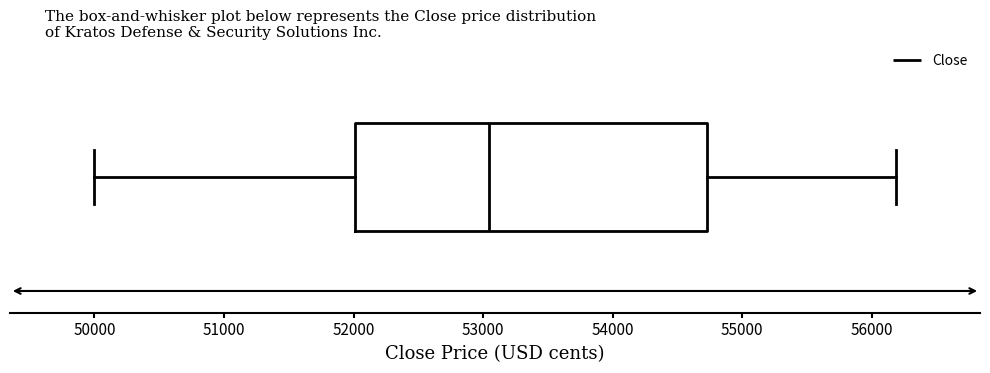

Transcribe this box plot: give where the median line is, the range the box spans, and where the two whiskers end, as read against the x-axis. The values are not printed on the chart, so give them approximately, as read against the axis.

median 53000, box 52000 to 54700, whiskers 50000 to 56200